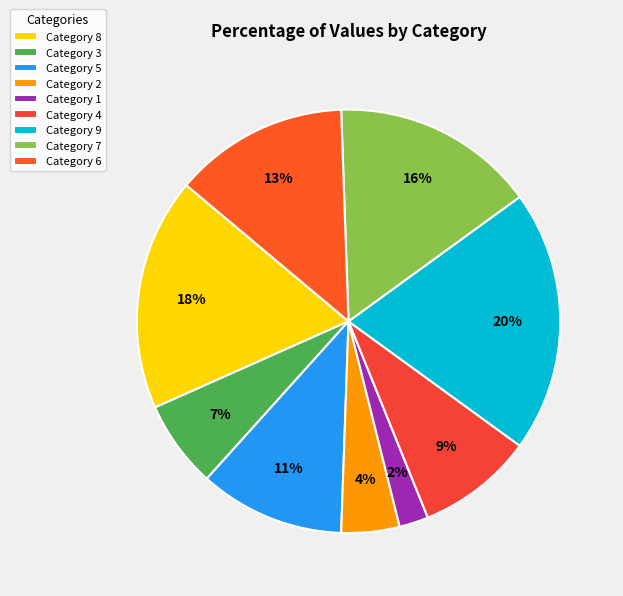

To the nearest percent, what is the difference between the largest and smallest slice percentages?

18%